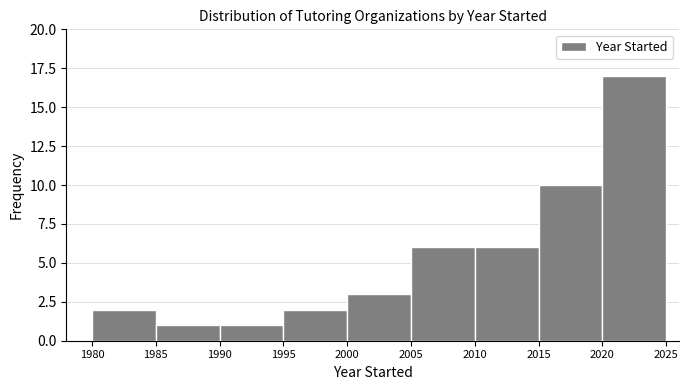

What is the height of the bar covering 2005 to 2010 on the x-axis? The values are not printed on the chart, so give them approximately, as read against the axis.

6